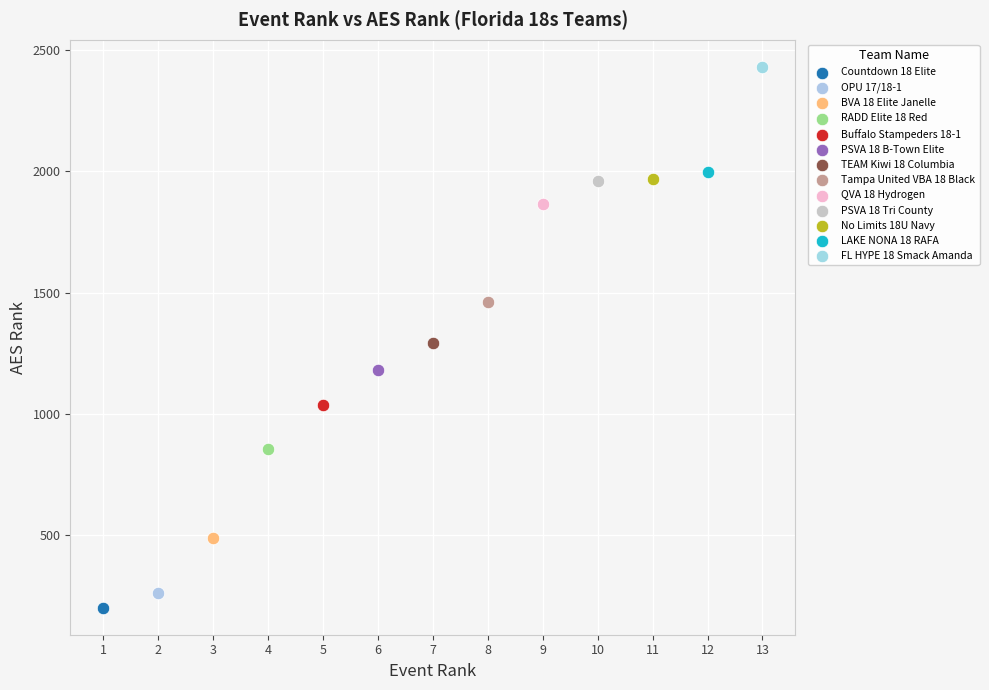

Which series contains the highest Y value?

FL HYPE 18 Smack Amanda